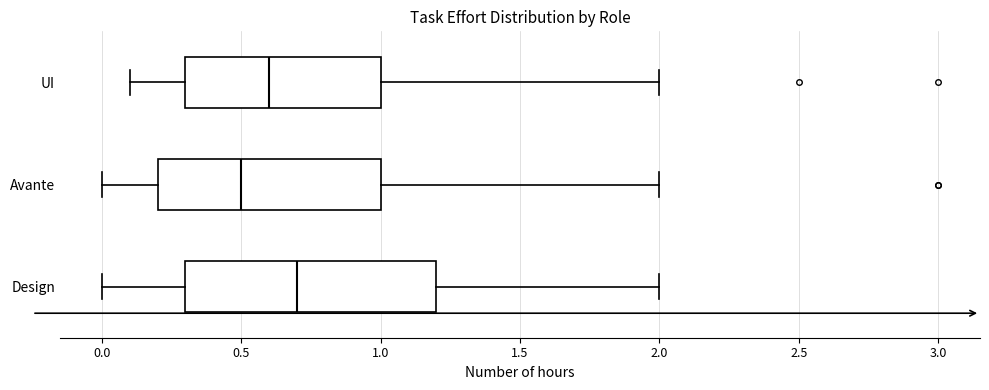

Comparing the boxes themselves (not the whiskers), which one is the widest?

Design